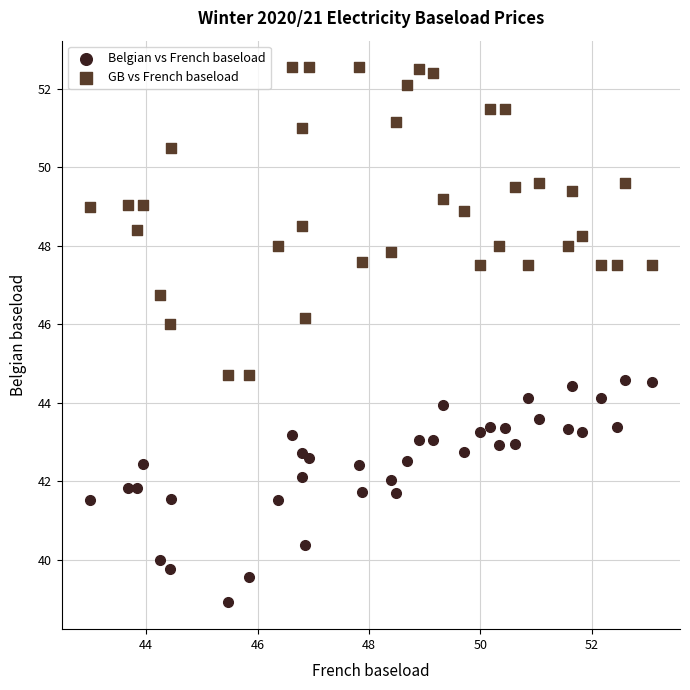

Which series has the largest Y range (max minus min)?

GB vs French baseload